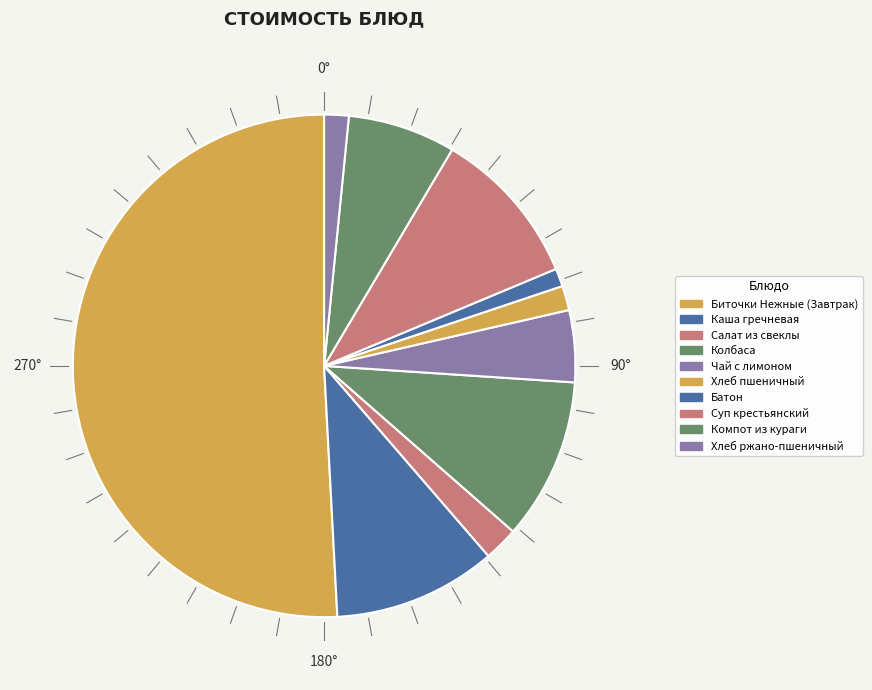

What percentage is the Компот из кураги slice, to the nearest percent?

7%